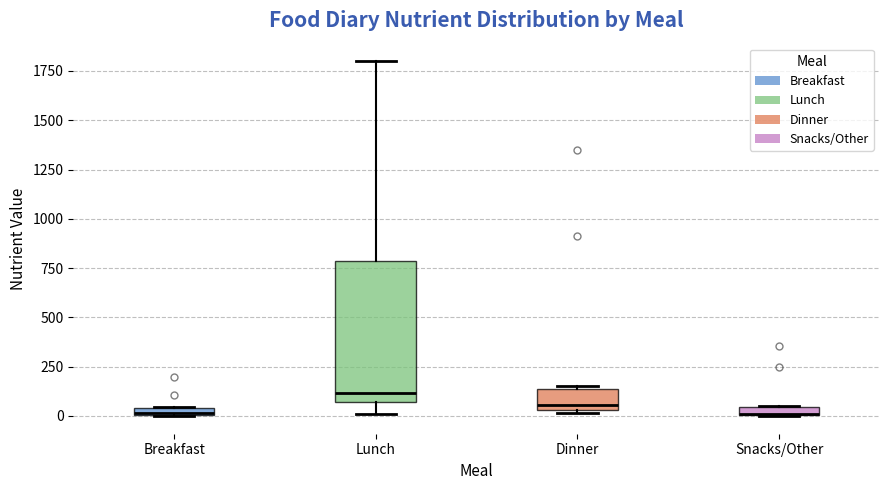

Which box is the tallest, from its lower edge to its upper edge?

Lunch